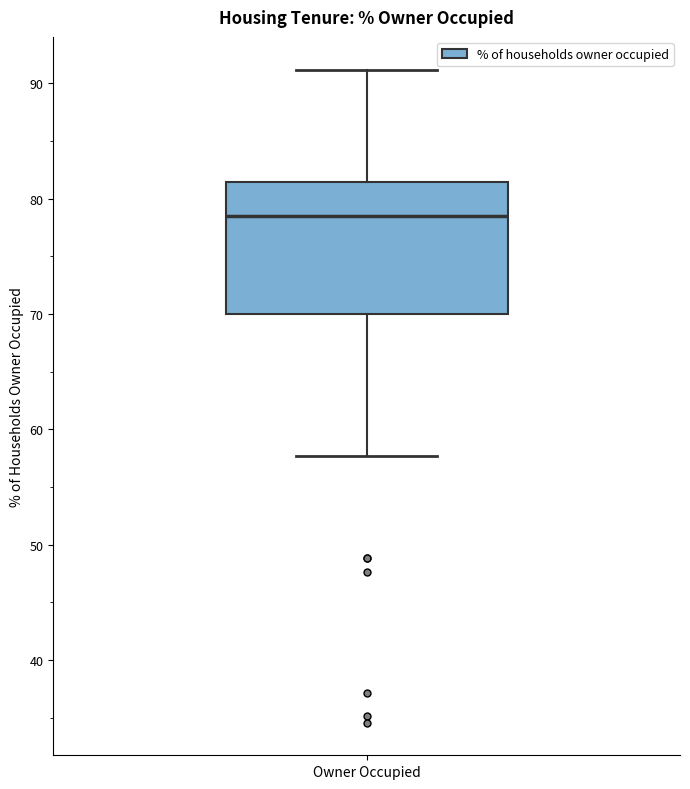

Transcribe this box plot: give where the median line is, the range the box spans, and where the two whiskers end, as read against the y-axis. The values are not printed on the chart, so give them approximately, as read against the axis.

median 78, box 70 to 81, whiskers 58 to 91